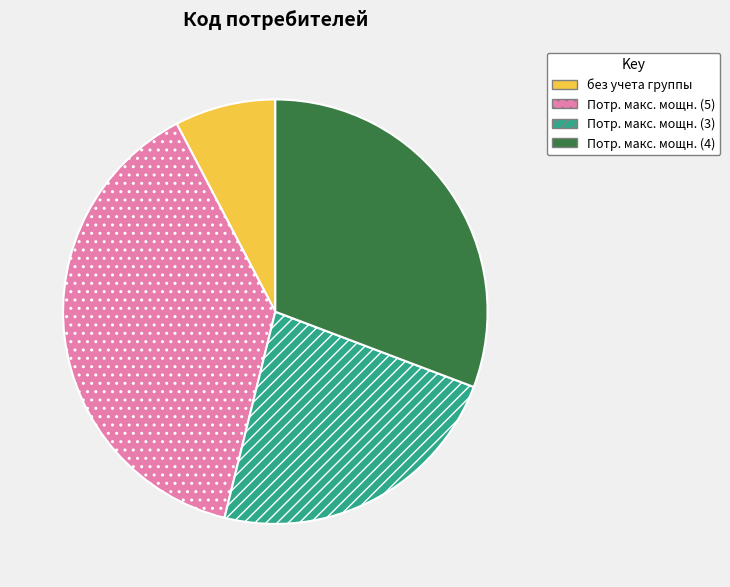

Do Потр. макс. мощн. (5) and Потр. макс. мощн. (3) together represent more than half of the pie?

Yes